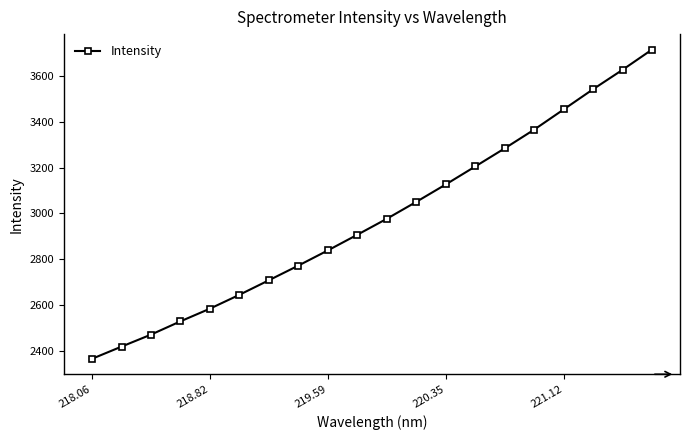

How many categories are shown in the chart?

20